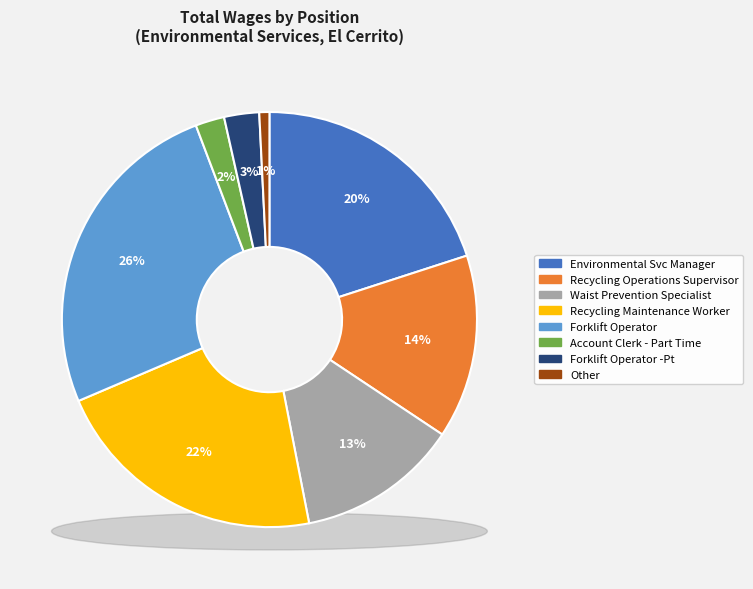

Is there any slice that represents more than half of the pie?

No